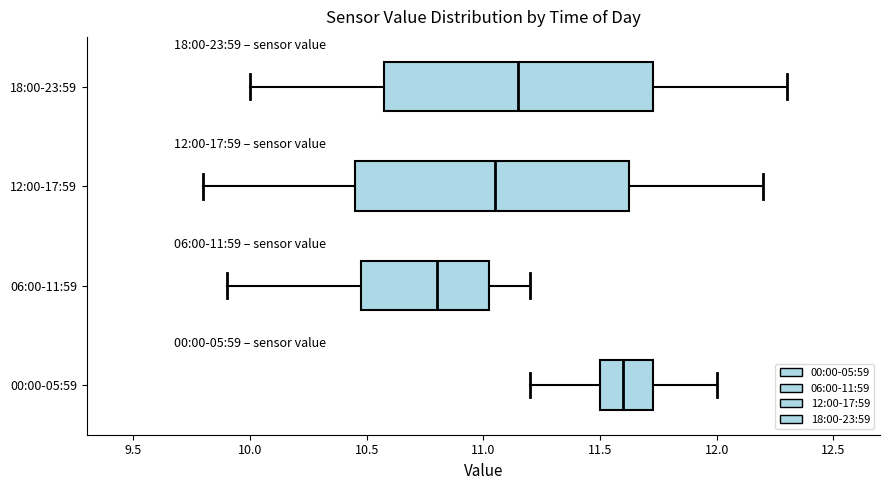

Which box has the furthest to the left median line?

06:00-11:59